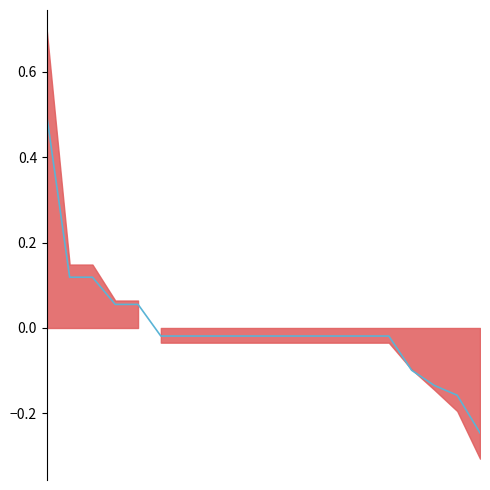

At which label is the value closest to 0?

5